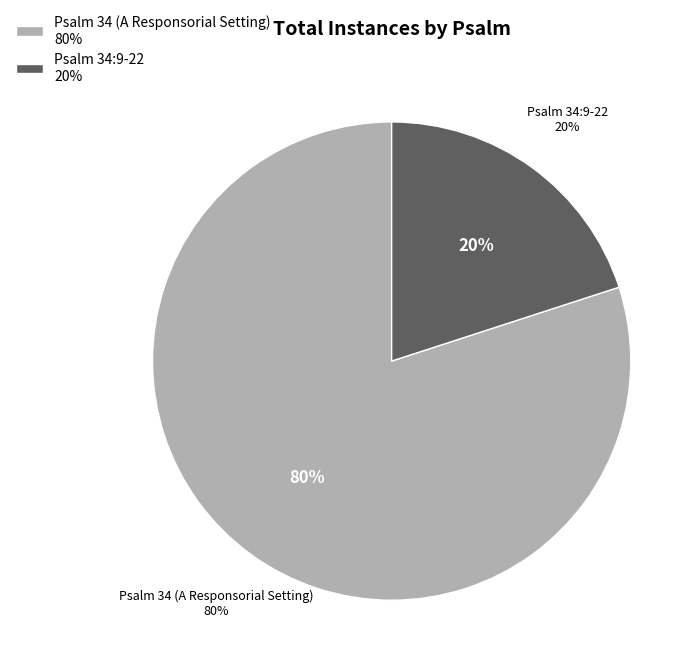

Rank the categories by value from highest to lowest.

Psalm 34 (A Responsorial Setting), Psalm 34:9-22